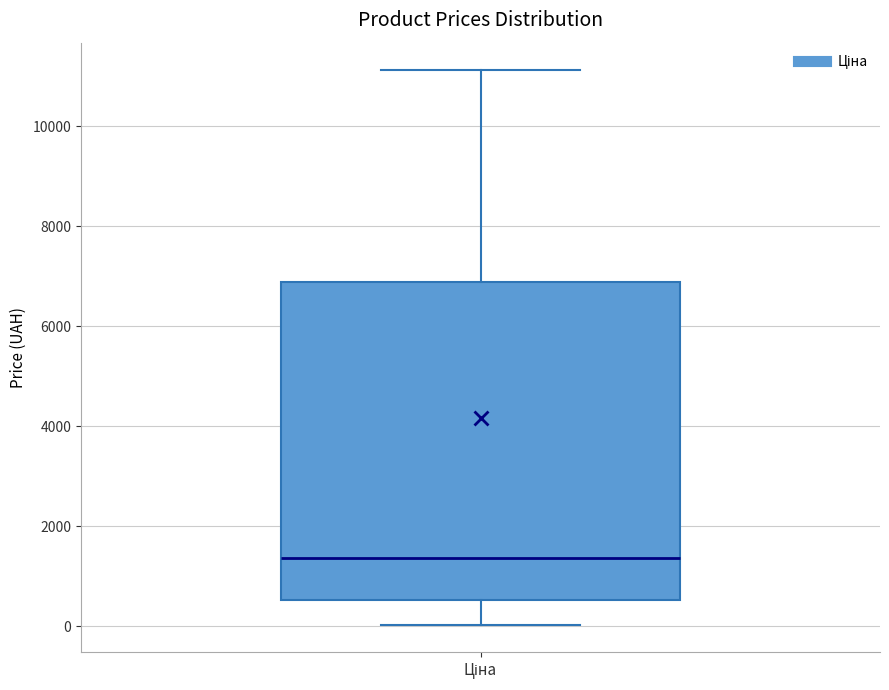

Where is the lower edge of the box for Ціна on the y-axis? The values are not printed on the chart, so give them approximately, as read against the axis.

600